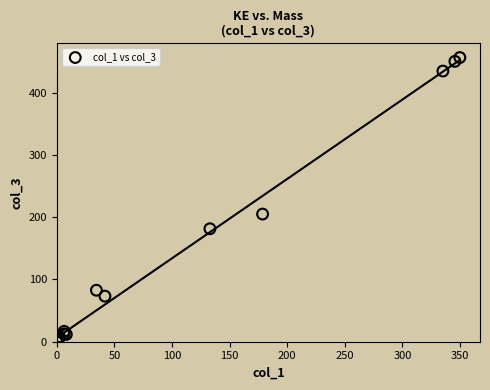

What Y value in the scatter plot is closest to 228?

205.0